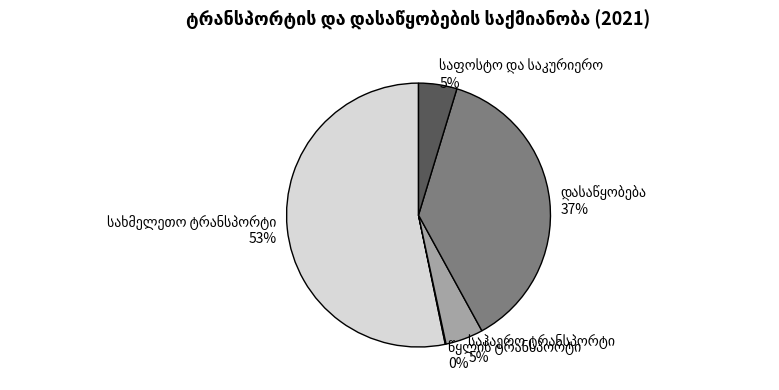

Does any single category account for the majority?

Yes